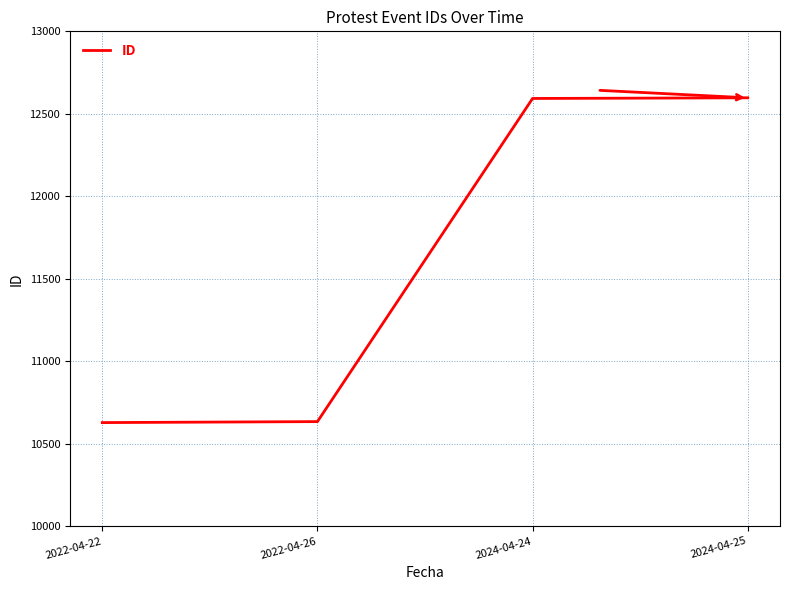

At which label is the value closest to 11612?

2022-04-26